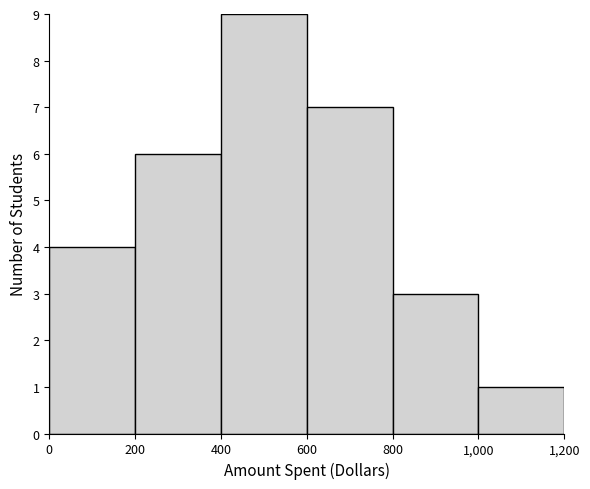

Reading left to right, list every bar in this chart as the range it spans on the x-axis followed by its height. The values are not printed on the chart, so give them approximately, as read against the axis.

0 to 200: 4
200 to 400: 6
400 to 600: 9
600 to 800: 7
800 to 1,000: 3
1,000 to 1,200: 1